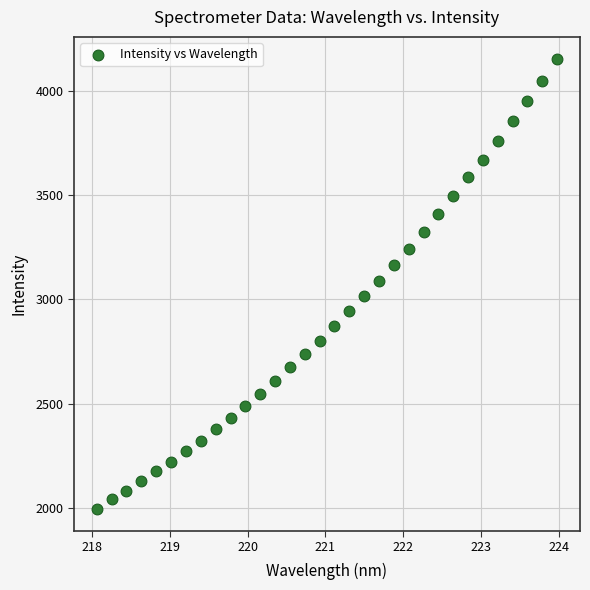

What is the range of Y values (max minus min)?

2151.3